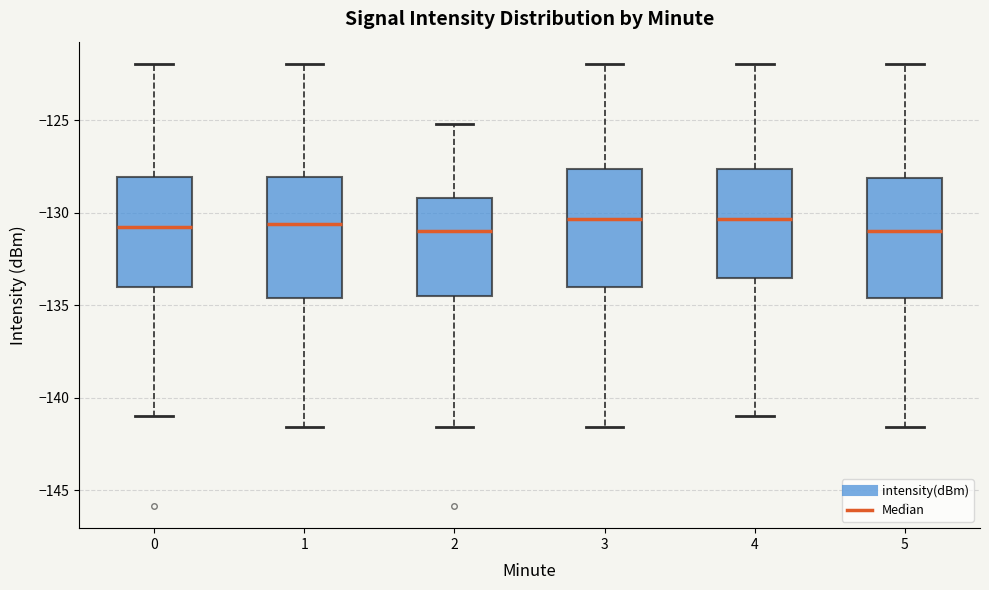

Where is the lower edge of the box at x = 2 on the y-axis? The values are not printed on the chart, so give them approximately, as read against the axis.

-134.5